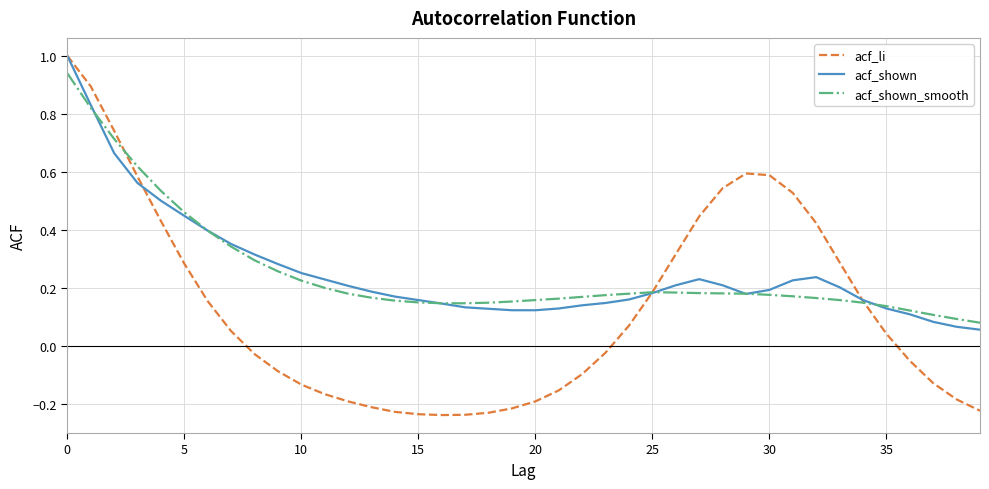

Which series has the largest range (max minus min)?

acf_li